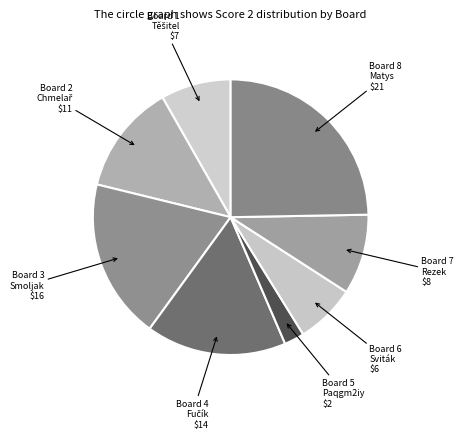

Count the number of slices in the pie.

8